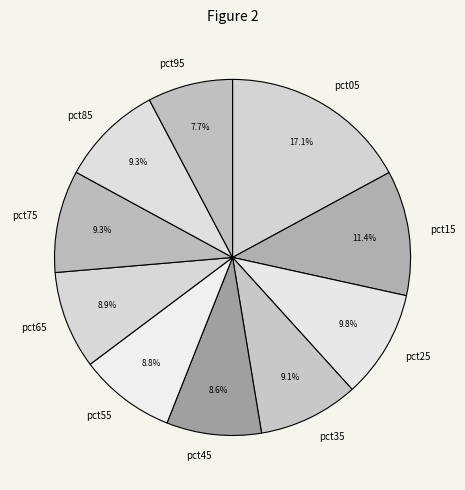

True or false: pct85 accounts for 17% of the total.

False